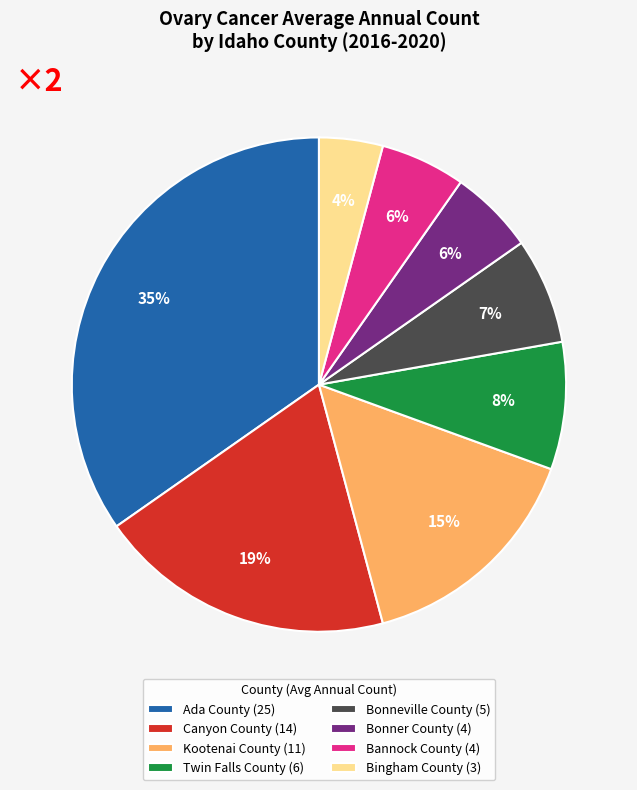

What percentage is the Kootenai County slice, to the nearest percent?

15%